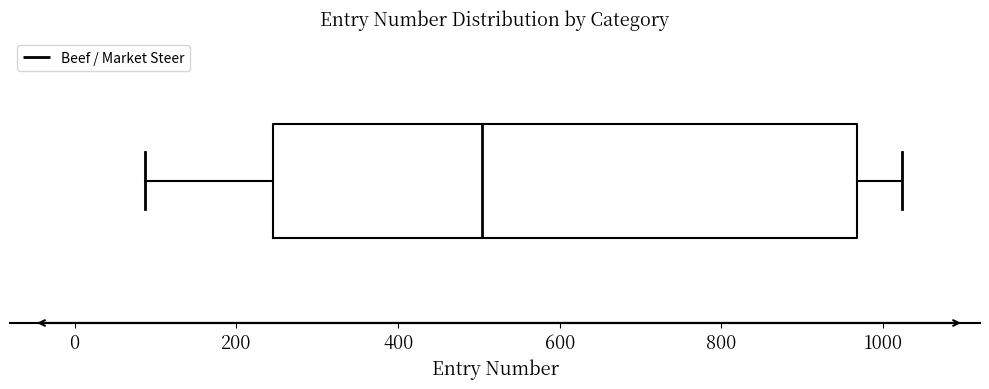

Transcribe this box plot: give where the median line is, the range the box spans, and where the two whiskers end, as read against the x-axis. The values are not printed on the chart, so give them approximately, as read against the axis.

median 500, box 240 to 960, whiskers 80 to 1020